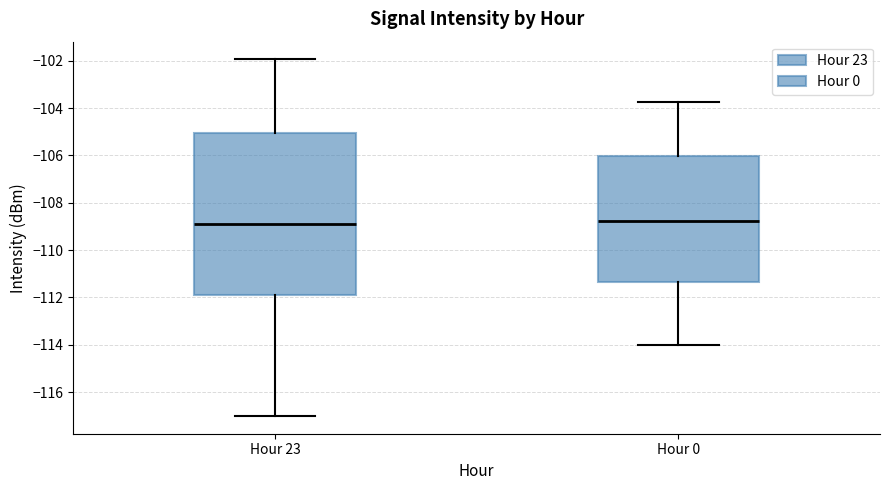

Where is the lower edge of the box for Hour 0 on the y-axis? The values are not printed on the chart, so give them approximately, as read against the axis.

-111.4